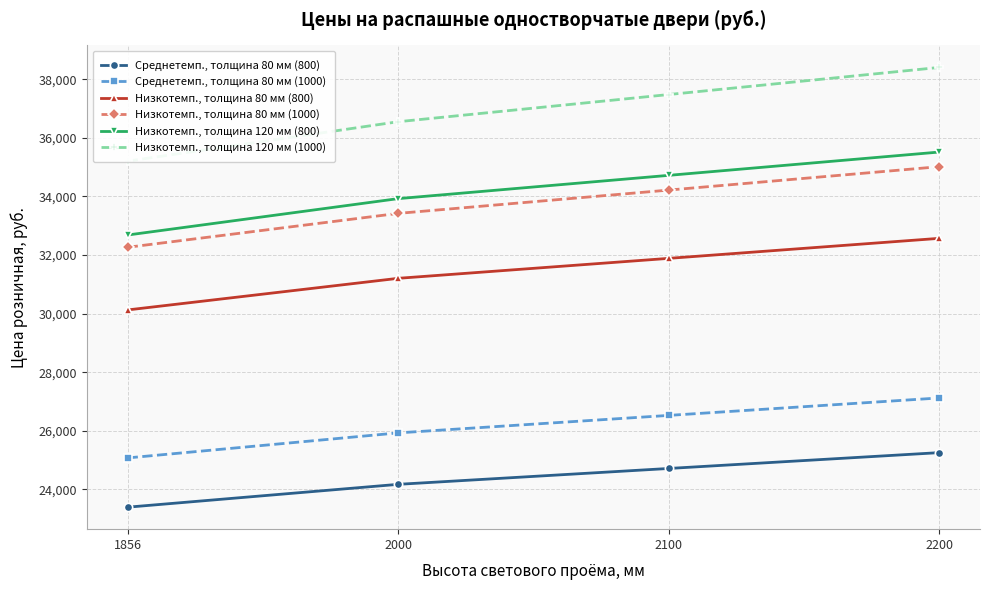

At how many categories does at least one series exceed 26235?

4